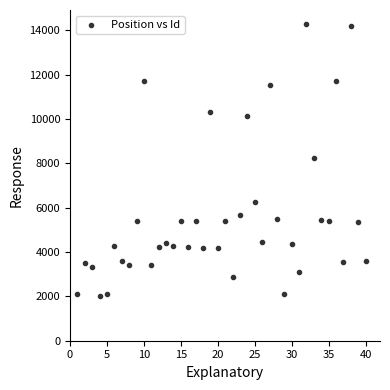

What is the range of X values (max minus min)?

39